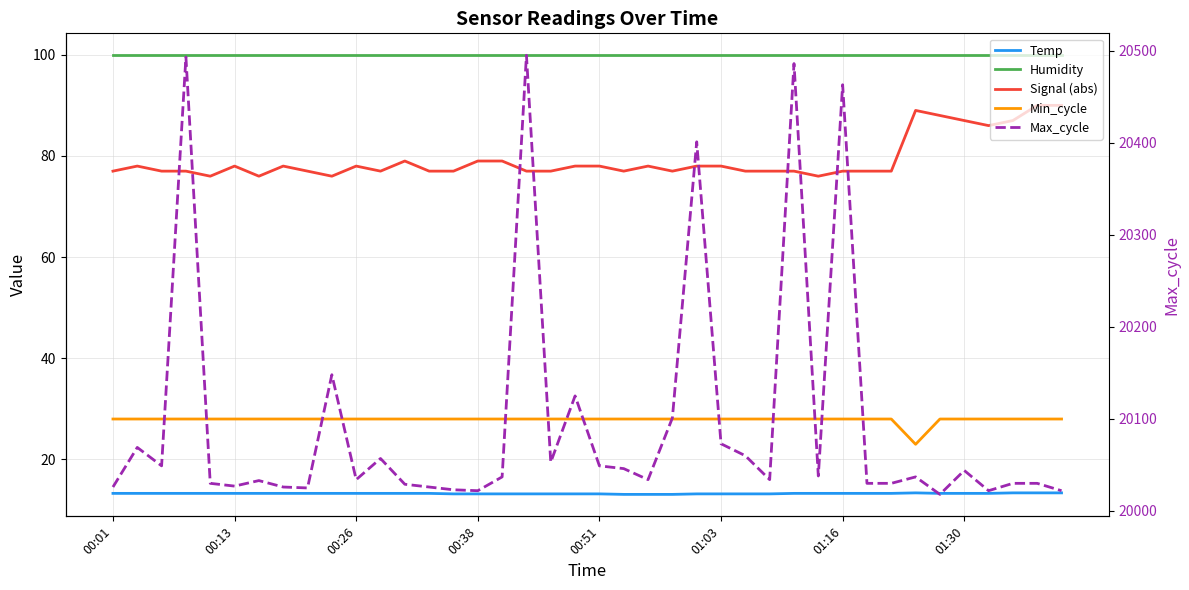

True or false: Signal (abs) and Max_cycle cross at least once.

False